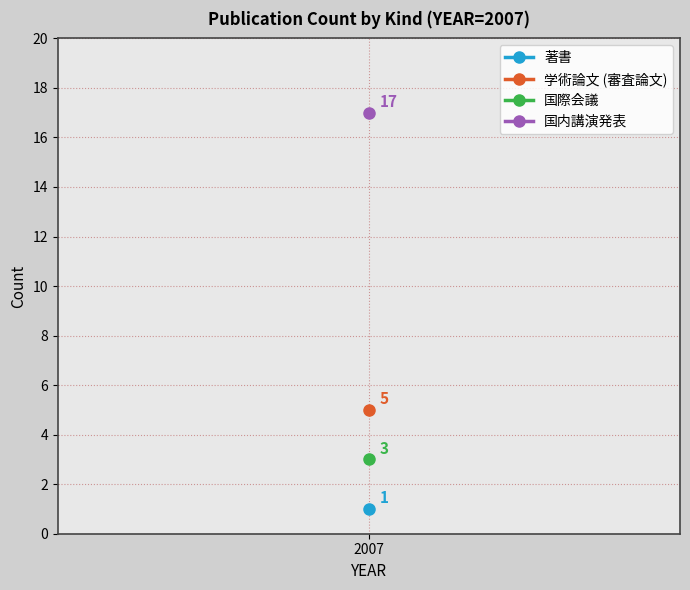

At how many categories does at least one series exceed 7?

1